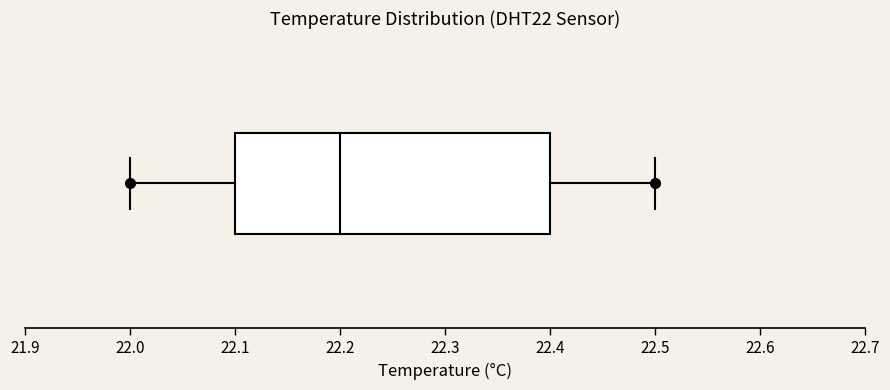

Where does the left whisker of the box end on the x-axis? The values are not printed on the chart, so give them approximately, as read against the axis.

22.0